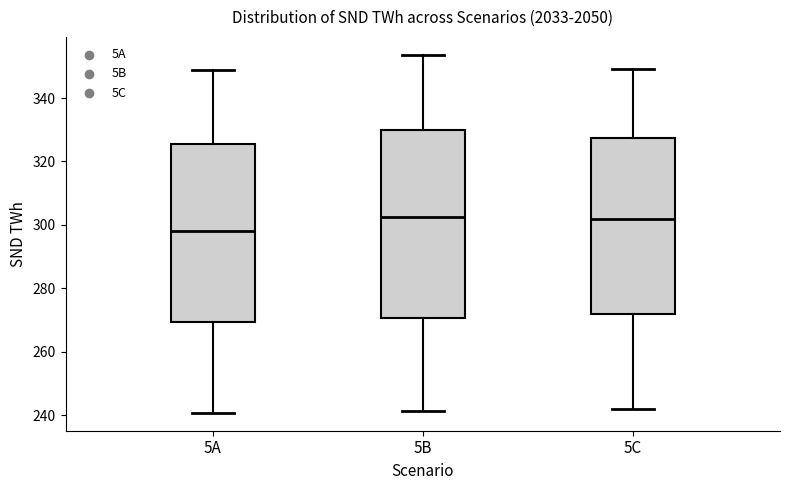

Where does the lower whisker of the box for 5A end on the y-axis? The values are not printed on the chart, so give them approximately, as read against the axis.

240